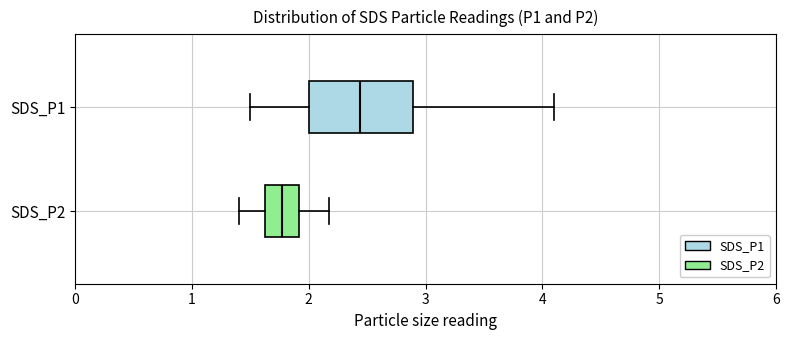

Reading bottom to top, read every box against the x-axis: the position of its median line, the range the box covers, and the ends of its whiskers. The values are not printed on the chart, so give them approximately, as read against the axis.

SDS_P2: median 1.8, box 1.6 to 1.9, whiskers 1.4 to 2.2
SDS_P1: median 2.4, box 2.0 to 2.9, whiskers 1.5 to 4.1